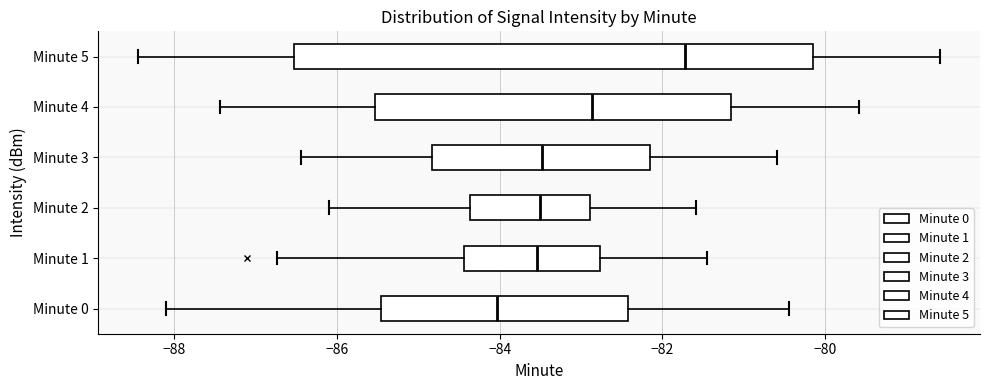

Which box has the furthest to the left median line?

Minute 0